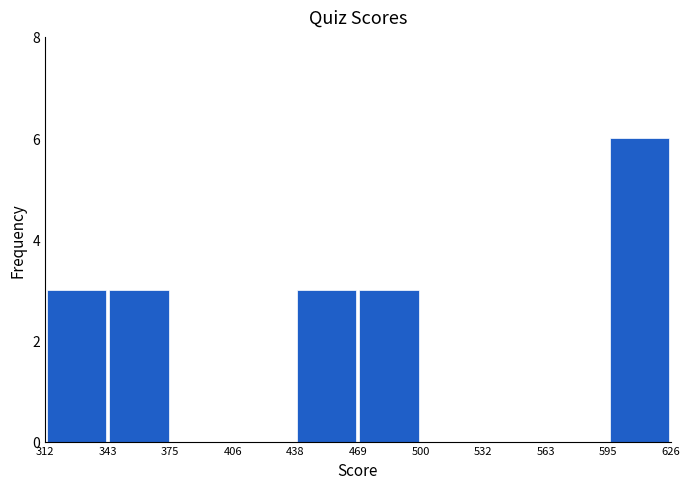

Reading left to right, transcribe this chart: for each bar, give the range it covers on the x-axis and its height. The values are not printed on the chart, so give them approximately, as read against the axis.

312 to 343: 3
343 to 375: 3
375 to 406: 0
406 to 438: 0
438 to 469: 3
469 to 500: 3
500 to 532: 0
532 to 563: 0
563 to 595: 0
595 to 626: 6